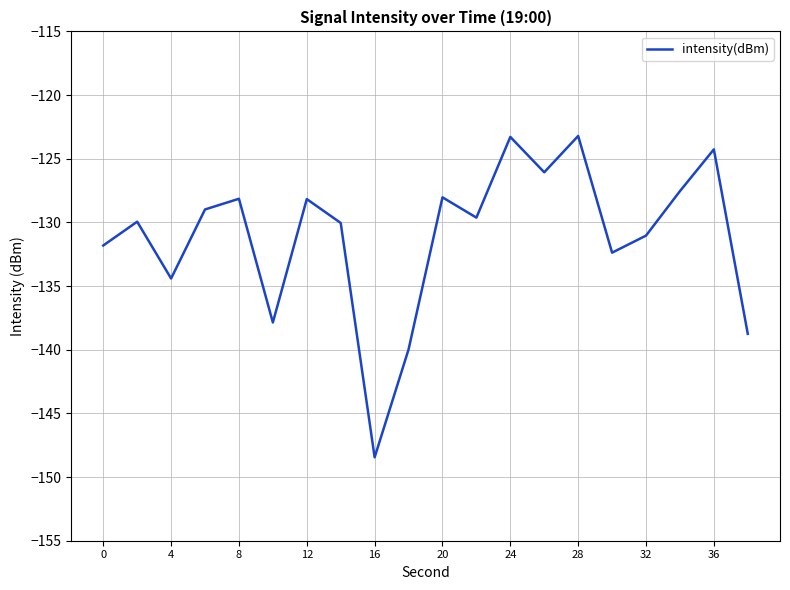

What is the greatest value displayed?

-123.2